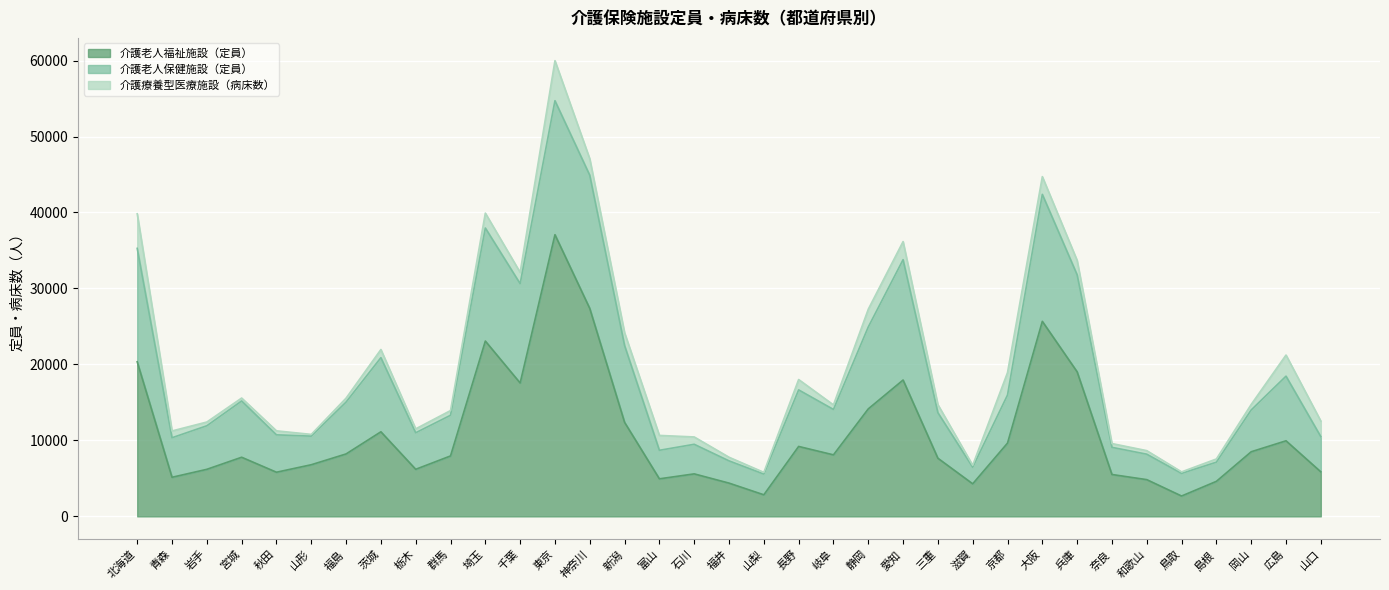

How many data points in 介護老人福祉施設（定員） are above 7956?

17